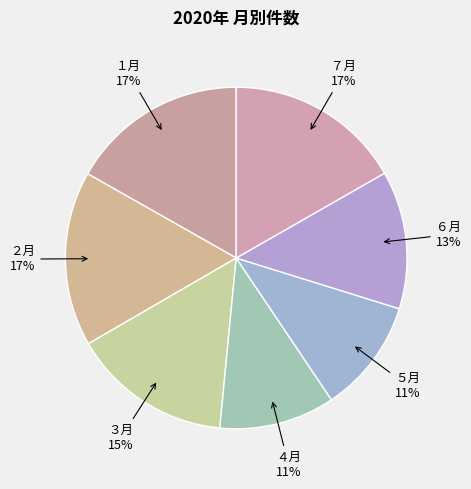

What percentage is the ４月 slice, to the nearest percent?

11%